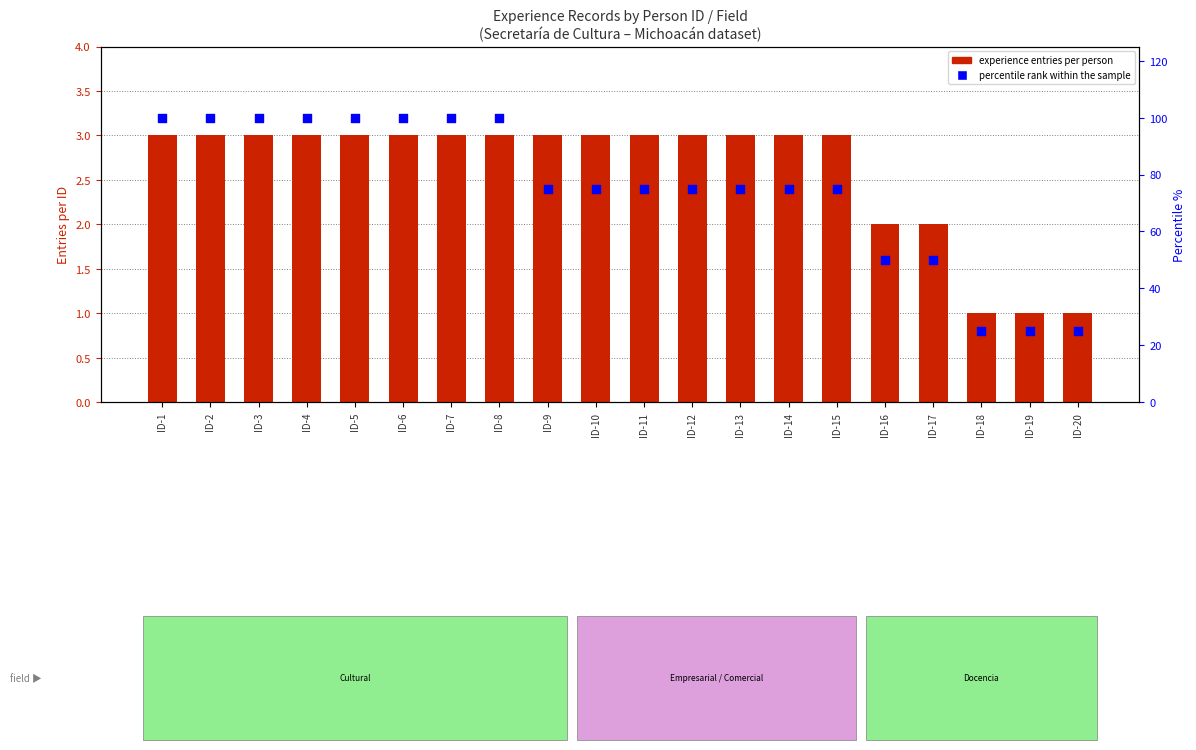

Which series has the largest total across all categories?

percentile rank within the sample